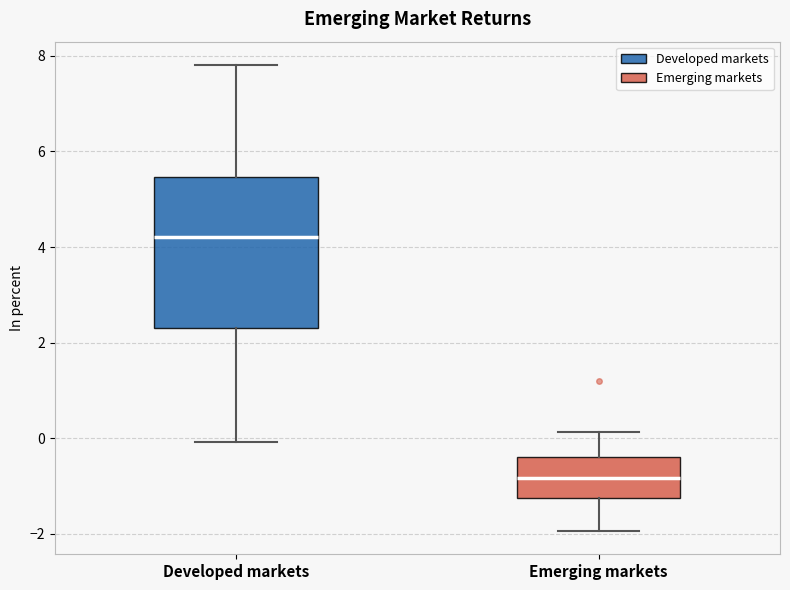

Where is the upper edge of the box for Developed markets on the y-axis? The values are not printed on the chart, so give them approximately, as read against the axis.

5.4